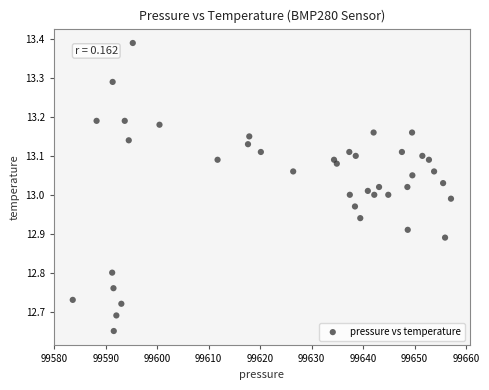

What is the range of Y values (max minus min)?

0.7